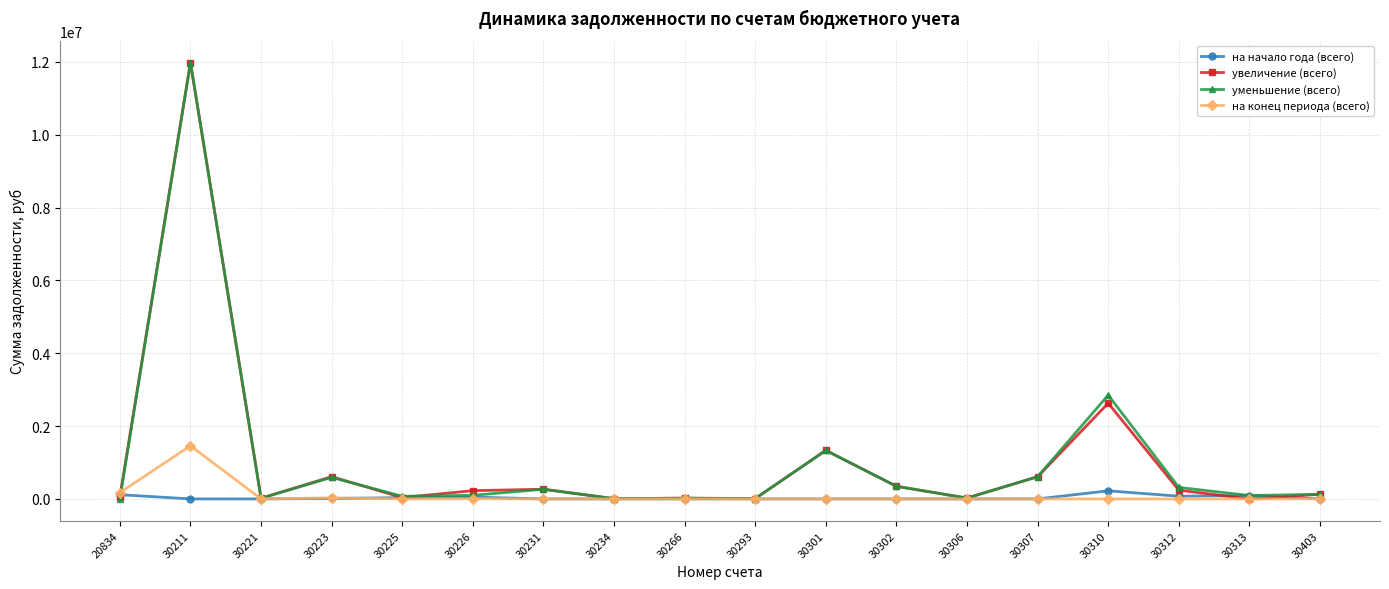

At which category does уменьшение (всего) reach its first local valley?

30221